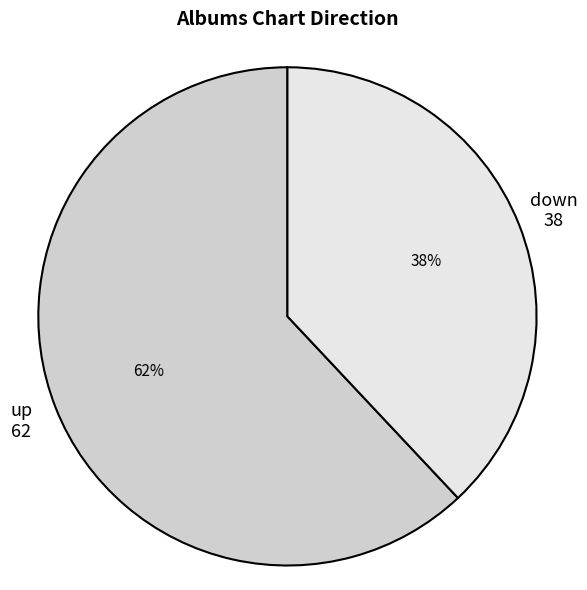

To the nearest percent, what percentage of the pie is up?

62%